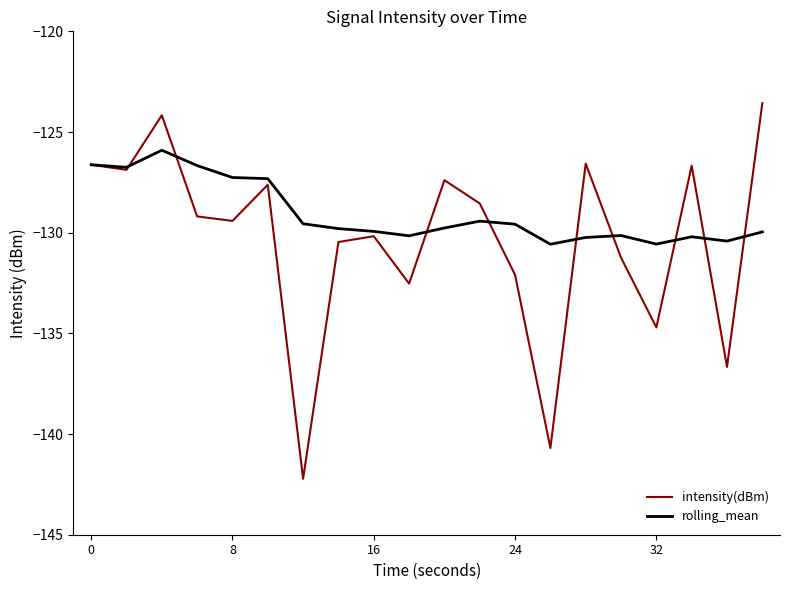

True or false: intensity(dBm) has more than 1 interior local peaks.

True